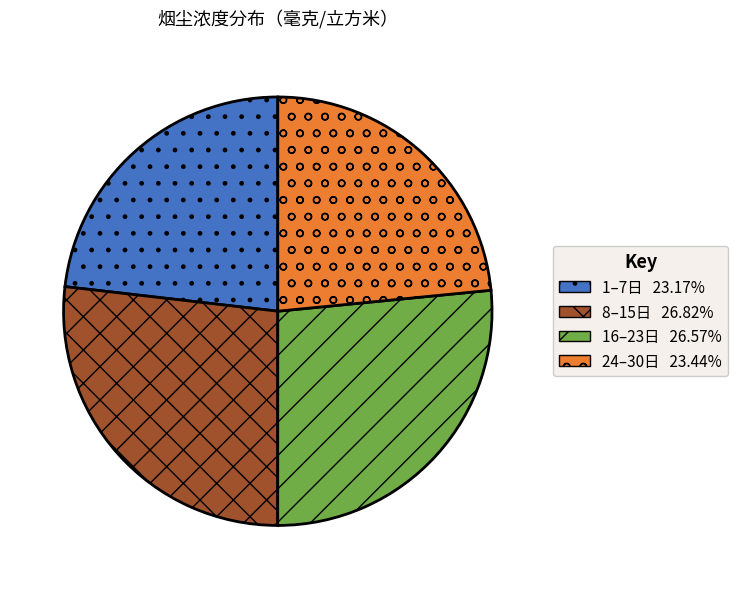

Is there any slice that represents more than half of the pie?

No